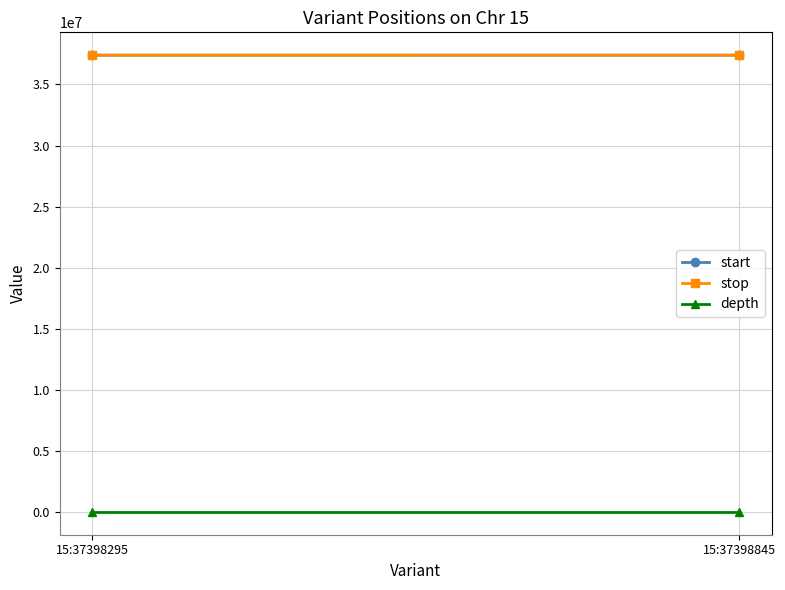

The start series shows 37398845 at 15:37398845. True or false?

True